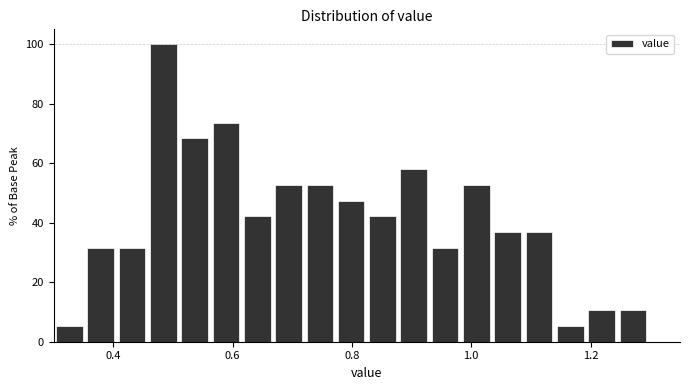

Read against the x-axis, roughly where is the centre of the tallest bar?

0.48